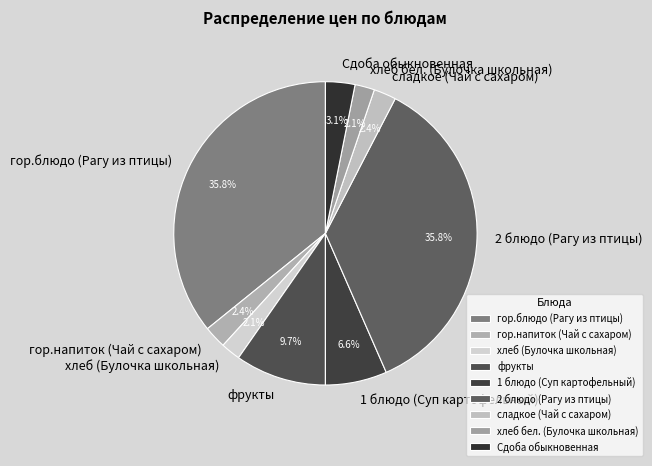

Combined, do гор.блюдо (Рагу из птицы) and хлеб (Булочка школьная) account for over 50%?

No